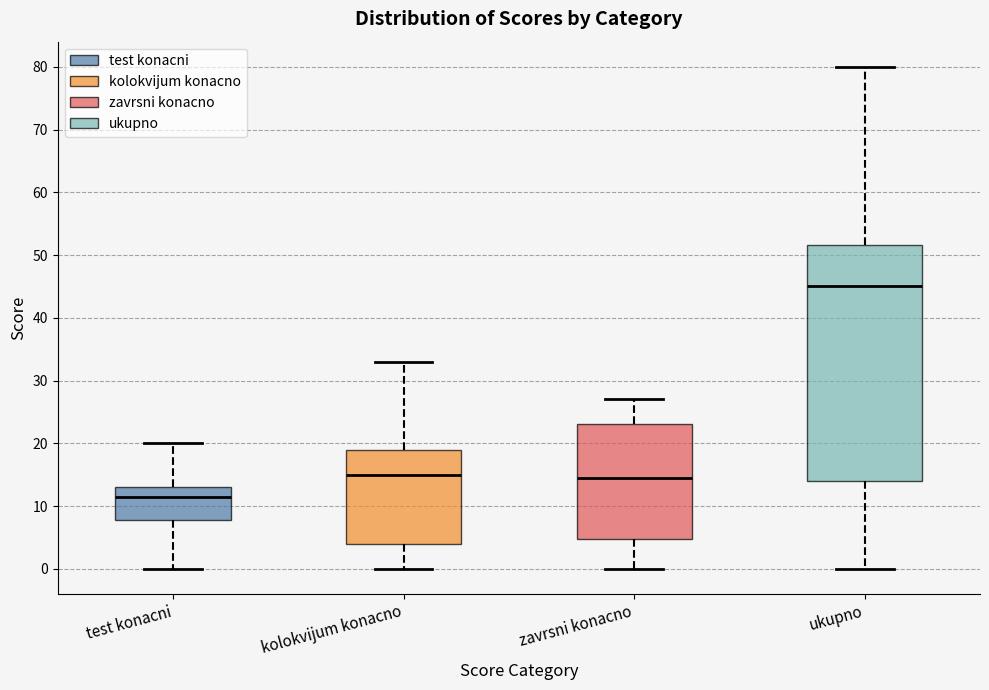

Which box is the tallest, from its lower edge to its upper edge?

ukupno